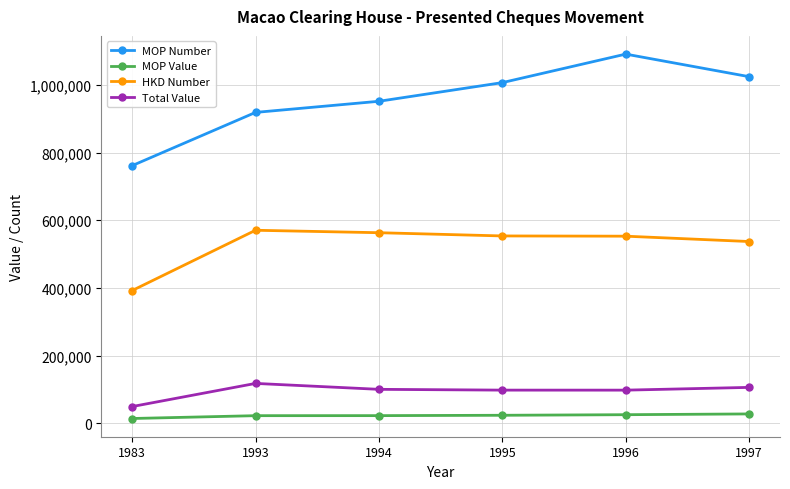

Is this an area chart (filled region under the line)?

No